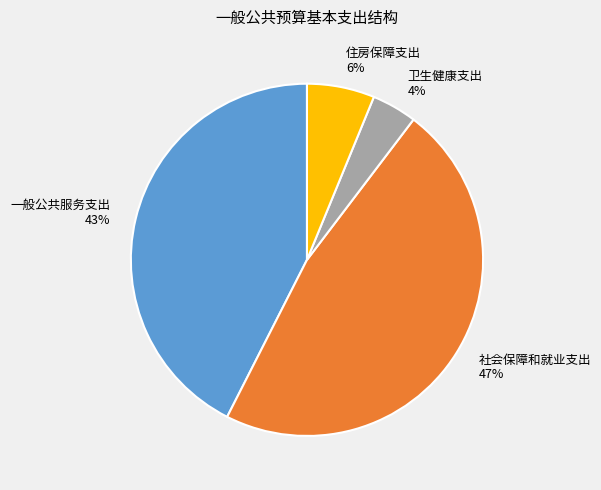

How many slices are in this pie chart?

4